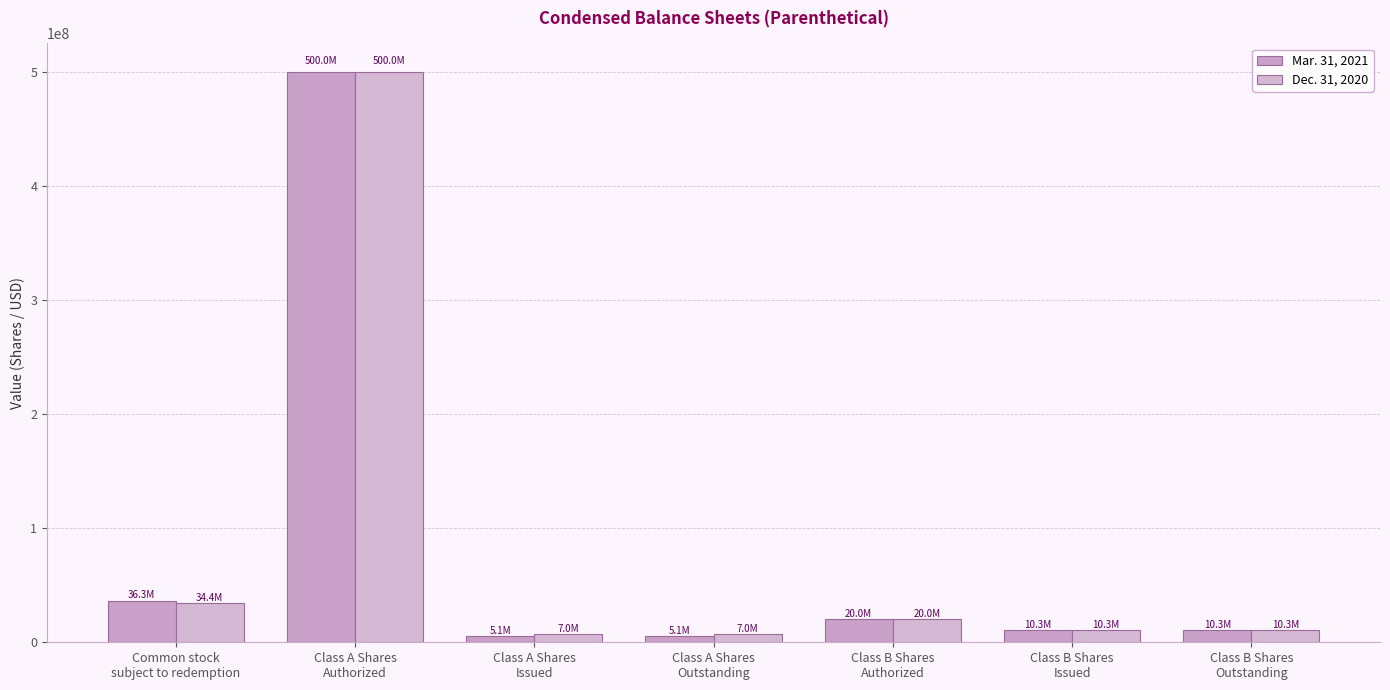

What is the lowest value of the Dec. 31, 2020 series?

6961770